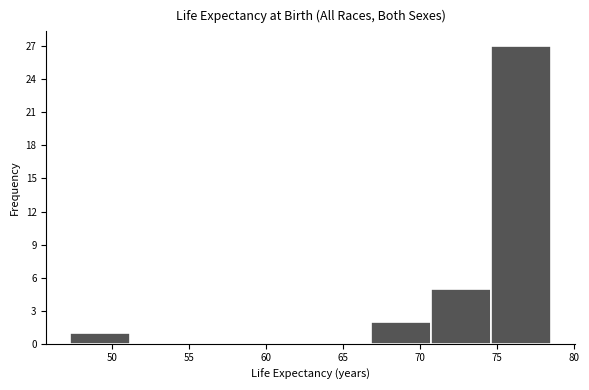

Reading left to right, list every bar in this chart as the range it spans on the x-axis followed by its height. Neither the bar edges nor the heights are printed on the chart, so give them approximately, as read against the axes.

47.3 to 51.2: 1
51.2 to 55.1: 0
55.1 to 59.0: 0
59.0 to 62.9: 0
62.9 to 66.8: 0
66.8 to 70.7: 2
70.7 to 74.6: 5
74.6 to 78.5: 27